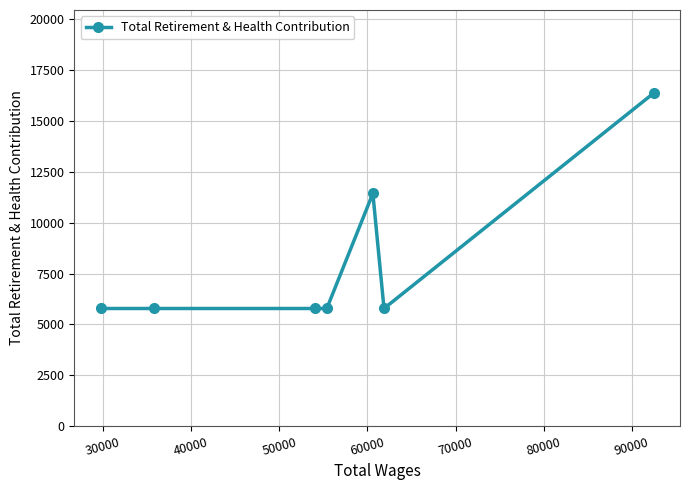

What is the minimum value shown in the chart?

5785